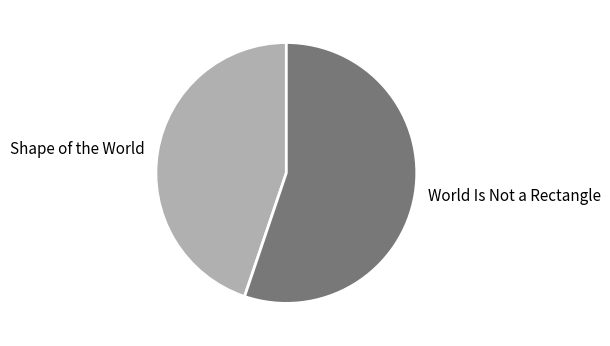

Do World Is Not a Rectangle and Shape of the World together represent more than half of the pie?

Yes